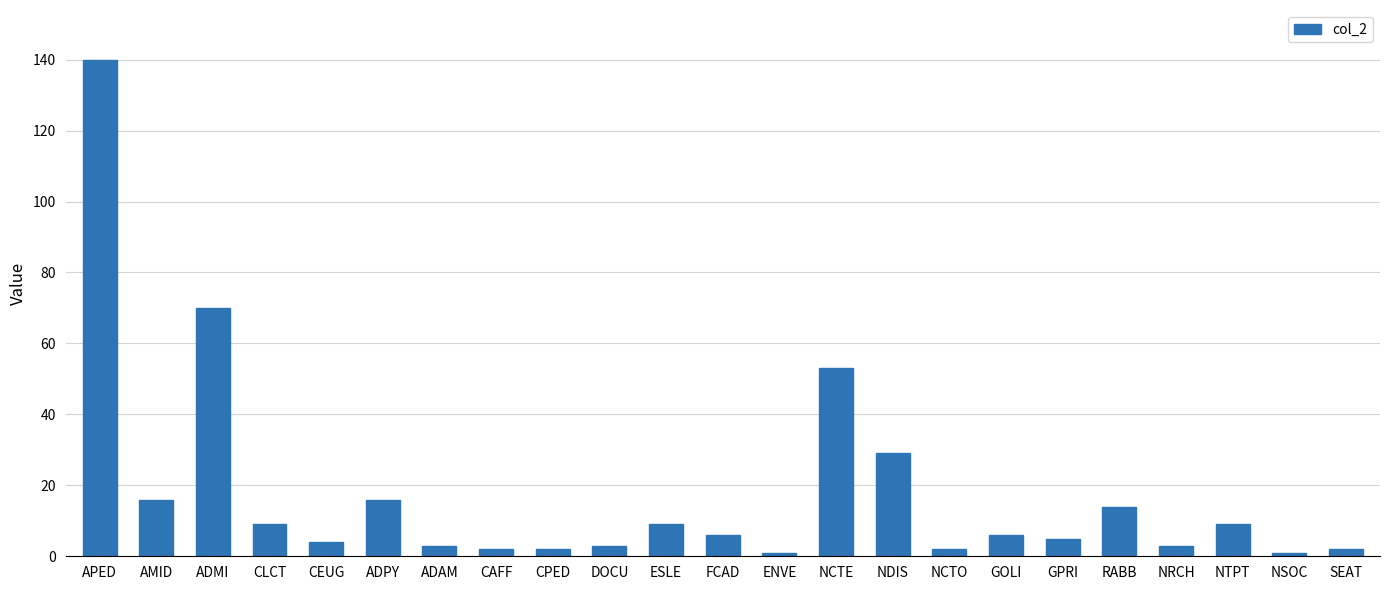

What is the difference between the values at SEAT and DOCU?

1